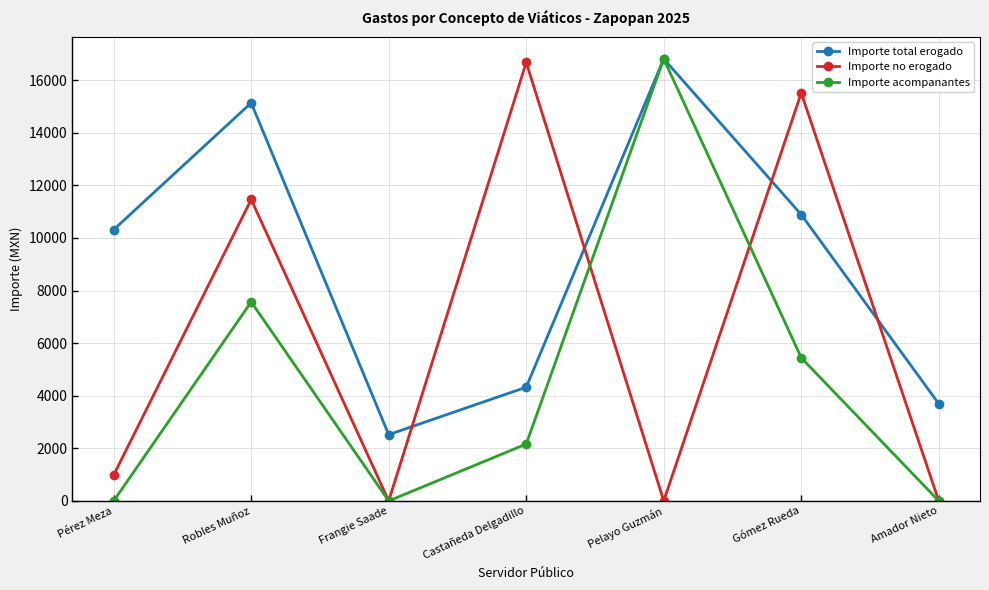

True or false: Importe total erogado and Importe no erogado cross at least once.

True